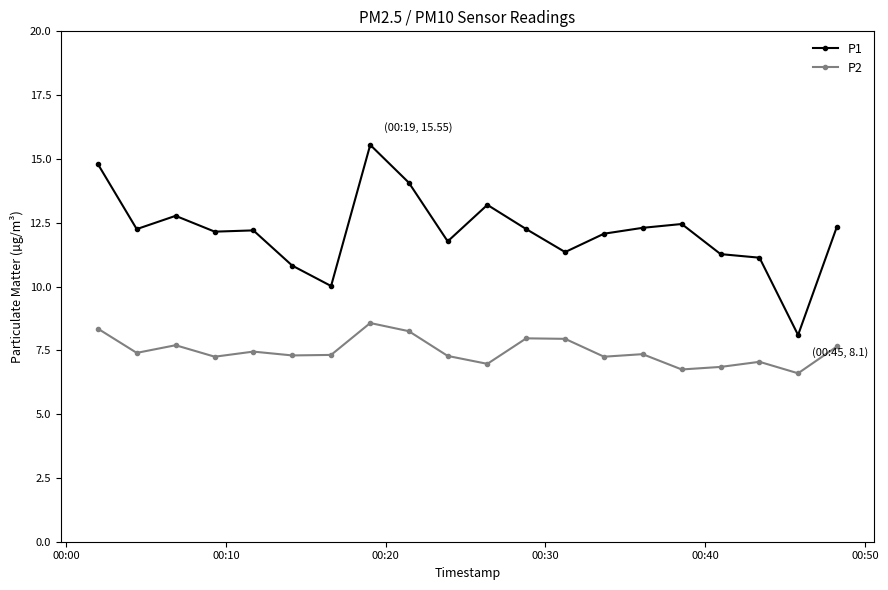

What is the difference between the second highest and second lowest values in the P2 series?

1.6